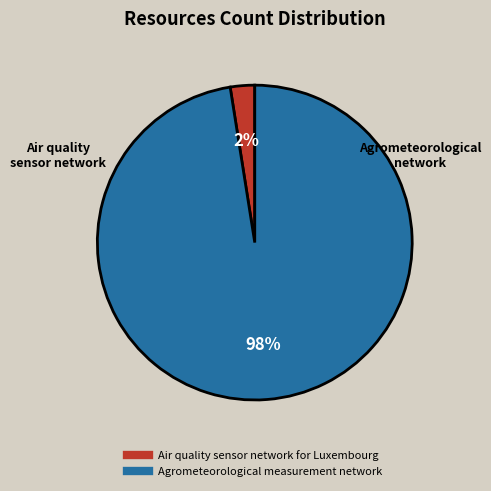

The Air quality sensor network for Luxembourg slice represents 2% of the pie. True or false?

True